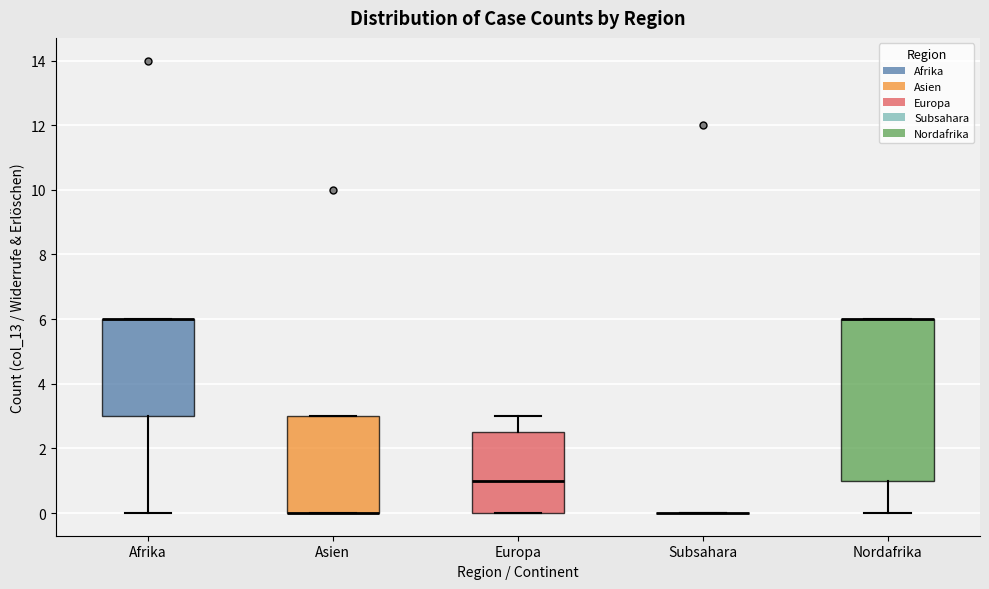

Reading left to right, read every box against the y-axis: the position of its median line, the range the box covers, and the ends of its whiskers. The values are not printed on the chart, so give them approximately, as read against the axis.

Afrika: median 6.0 (drawn on the box's upper edge), box 3.0 to 6.0, whiskers 0.0 to 6.0
Asien: median 0.0 (drawn on the box's lower edge), box 0.0 to 3.0, whiskers 0.0 to 3.0
Europa: median 1.0, box 0.0 to 2.6, whiskers 0.0 to 3.0
Subsahara: box collapsed to a line at 0.0, whiskers 0.0 to 0.0
Nordafrika: median 6.0 (drawn on the box's upper edge), box 1.0 to 6.0, whiskers 0.0 to 6.0